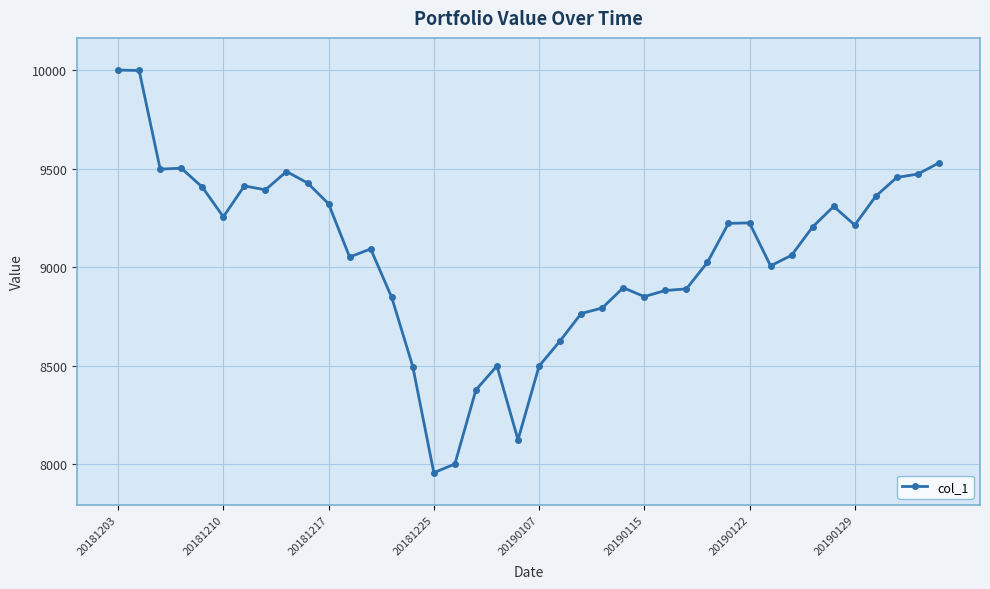

What is the difference between the maximum and minimum values?

2044